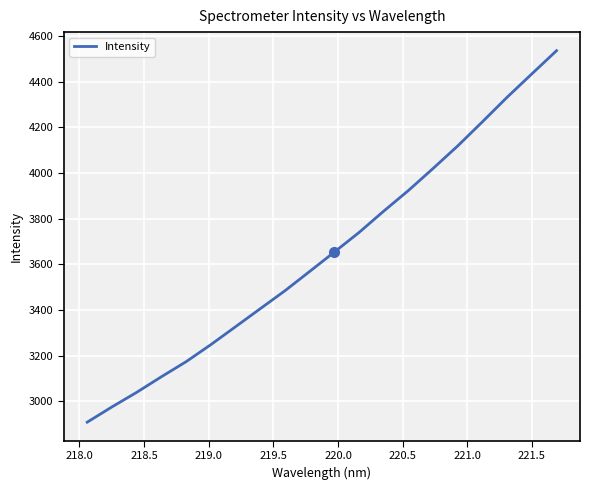

What is the difference between the maximum and minimum values?

1628.9